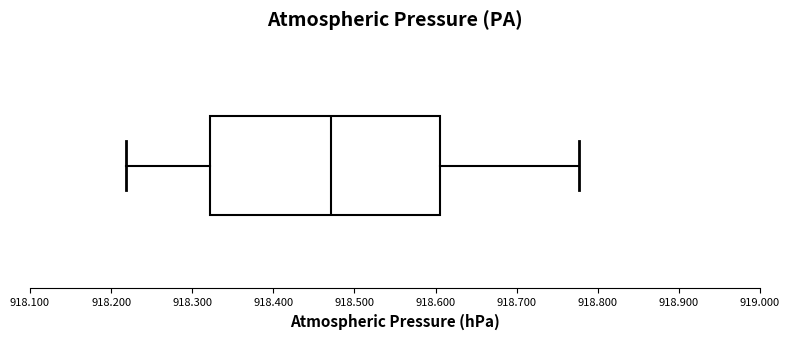

Where does the left whisker of the box end on the x-axis? The values are not printed on the chart, so give them approximately, as read against the axis.

918.22